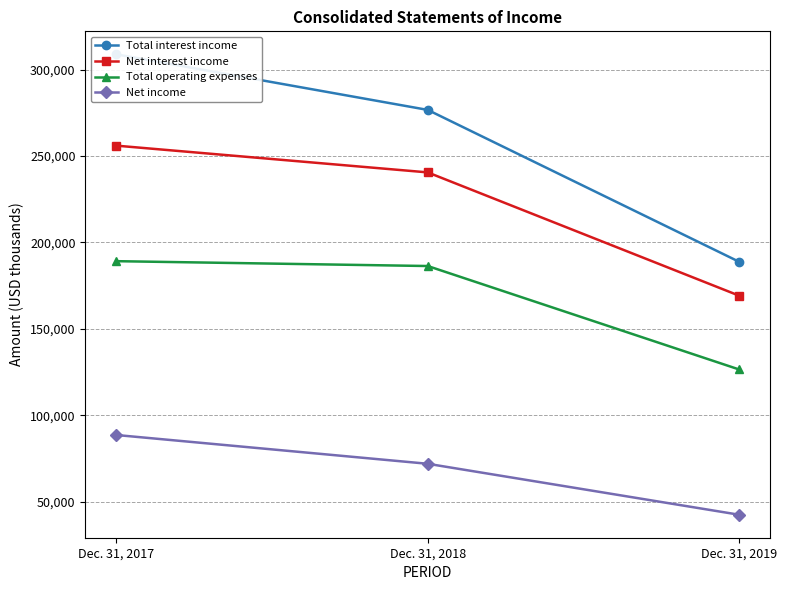

Rank the series at Dec. 31, 2018 from lowest to highest value.

Net income, Total operating expenses, Net interest income, Total interest income